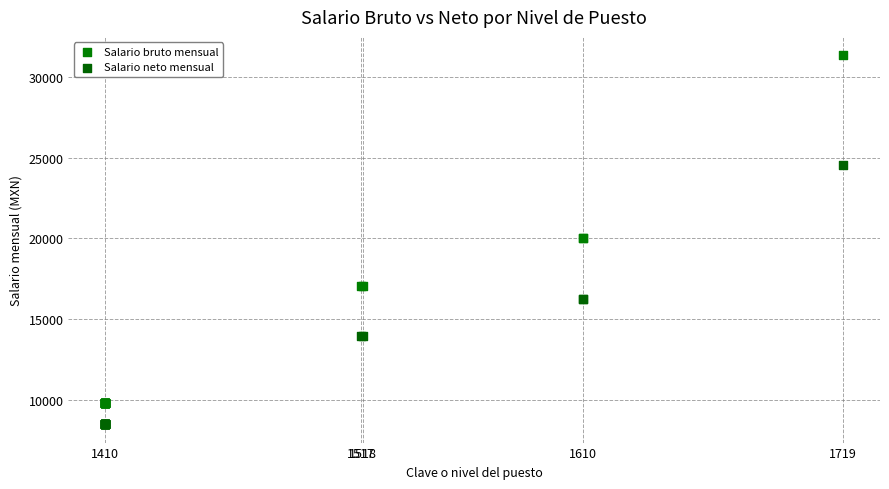

Which series reaches the minimum Y coordinate?

Salario neto mensual